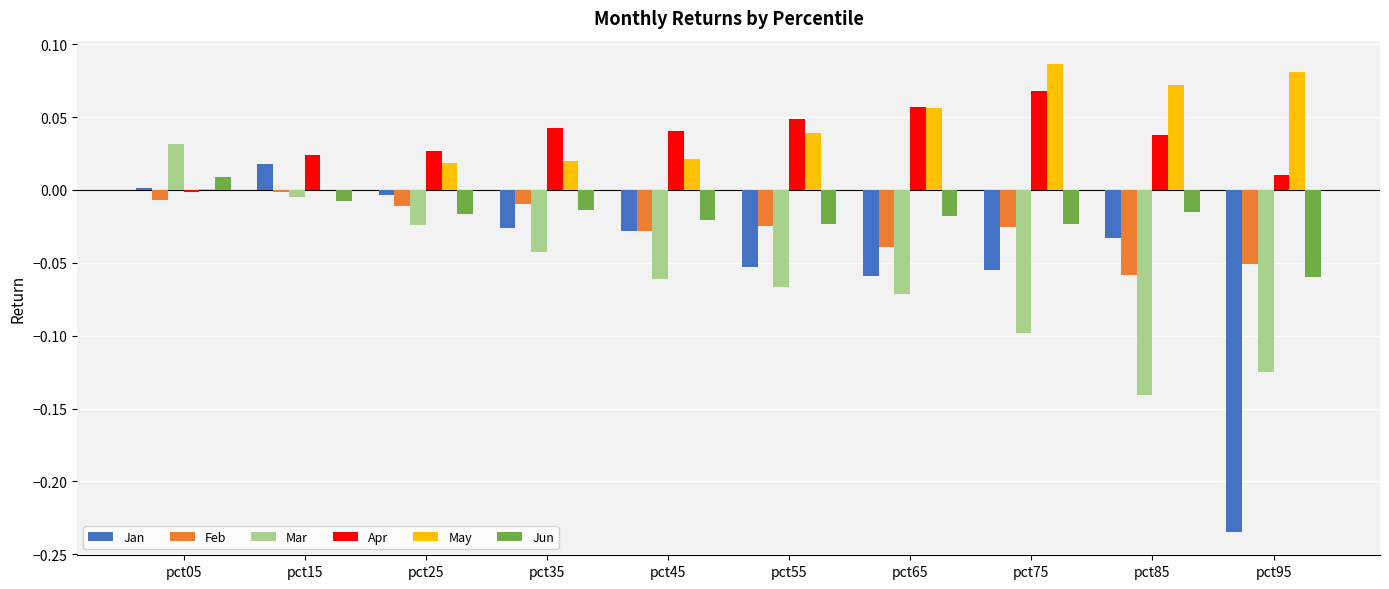

The Feb series shows -0.1 at pct95. True or false?

True